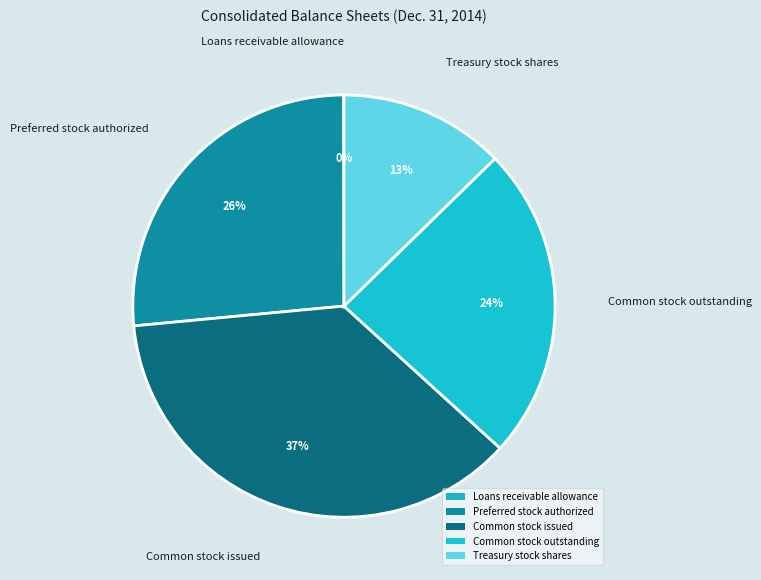

Count the number of slices in the pie.

5